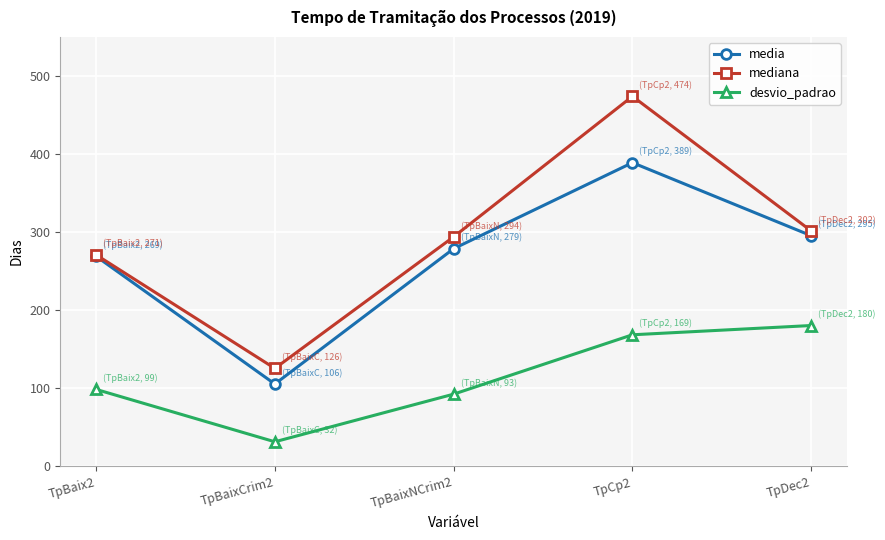

Which series has the largest total across all categories?

mediana